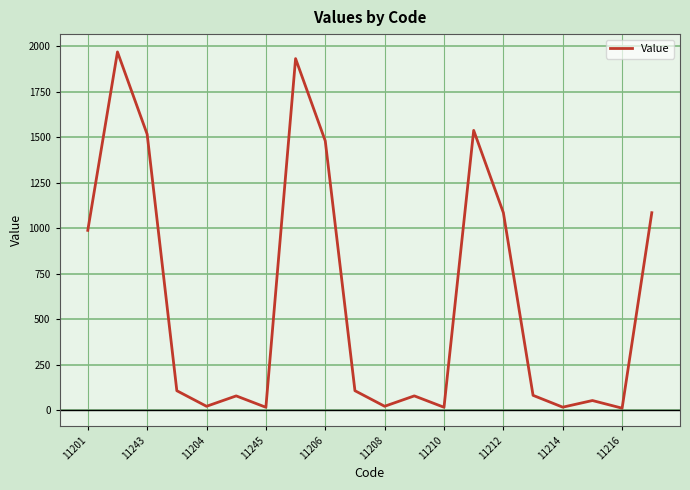

What is the maximum value shown in the chart?

1969.4